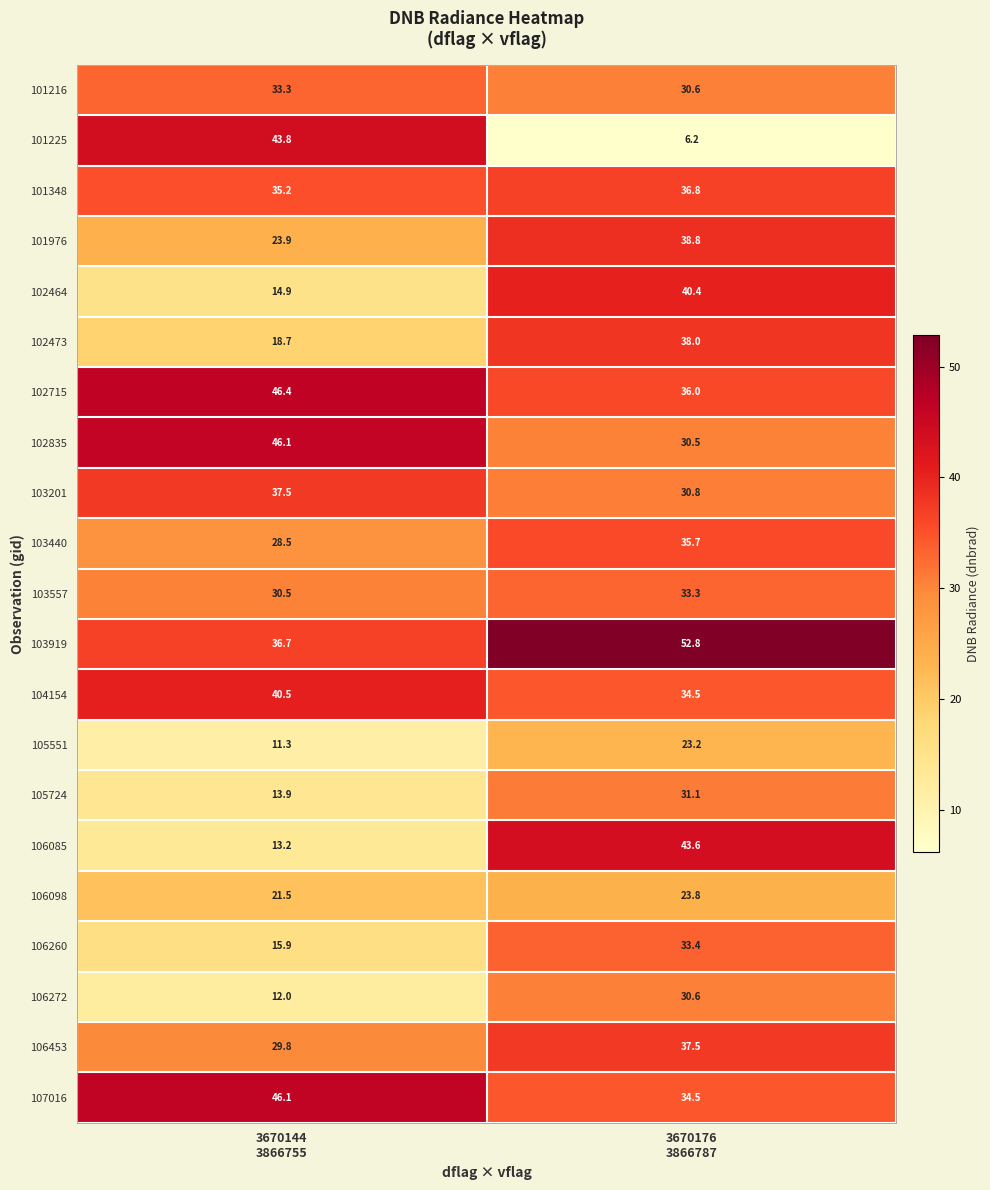

Which series has the largest total across all categories?

103919